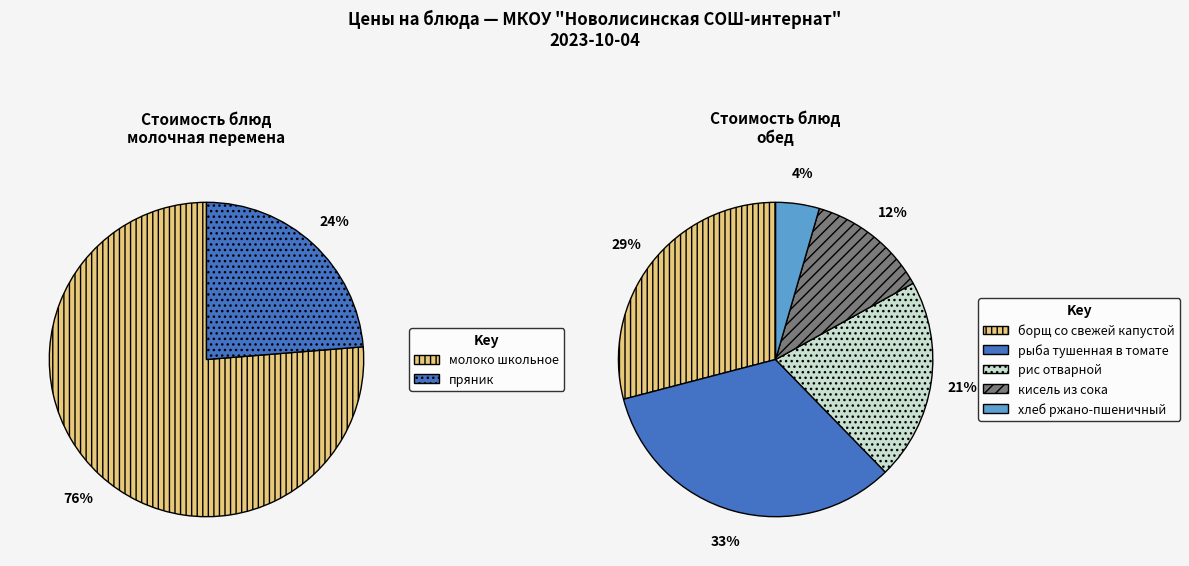

How many segments does this pie chart have?

7